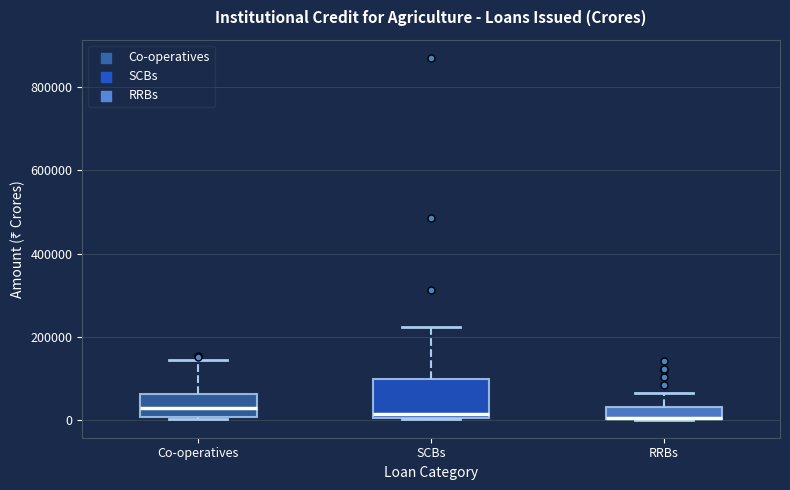

Comparing the boxes themselves (not the whiskers), which one is the tallest?

SCBs